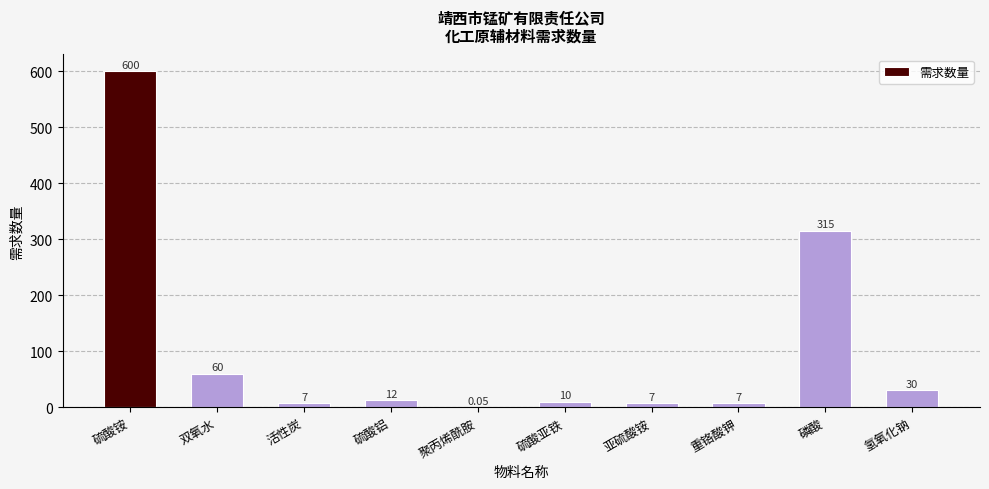

Where does the data first go above 12?

硫酸铵